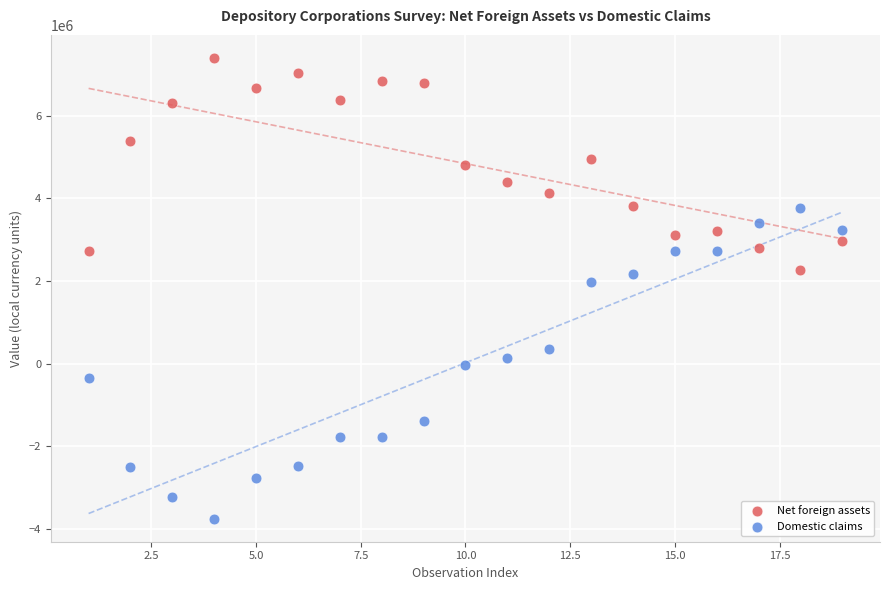

Which series reaches the minimum Y coordinate?

Domestic claims